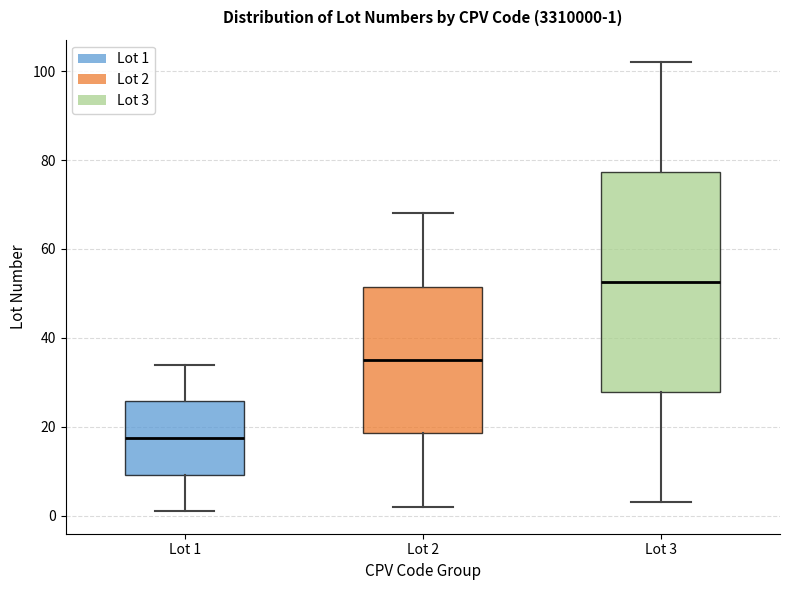

Comparing the boxes themselves (not the whiskers), which one is the tallest?

Lot 3